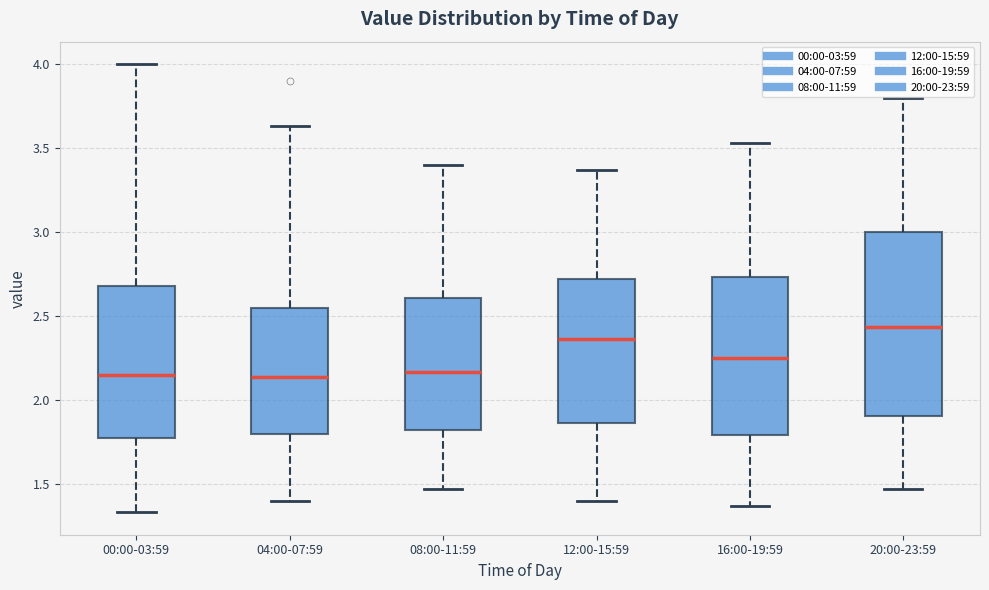

Where does the upper whisker of the box for 12:00-15:59 end on the y-axis? The values are not printed on the chart, so give them approximately, as read against the axis.

3.35